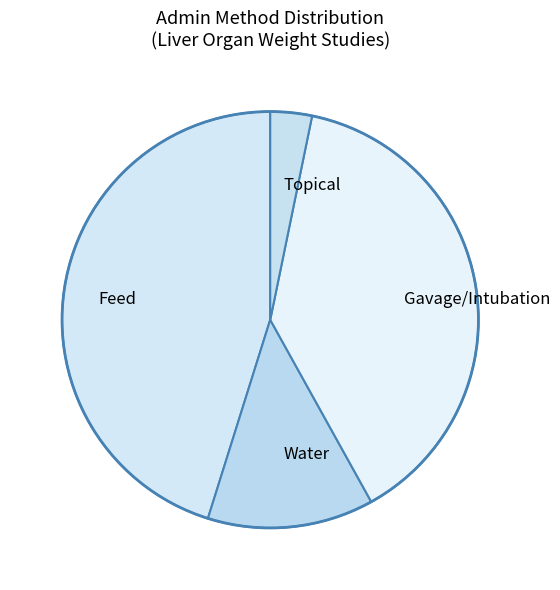

What is the largest slice in the pie chart?

Feed